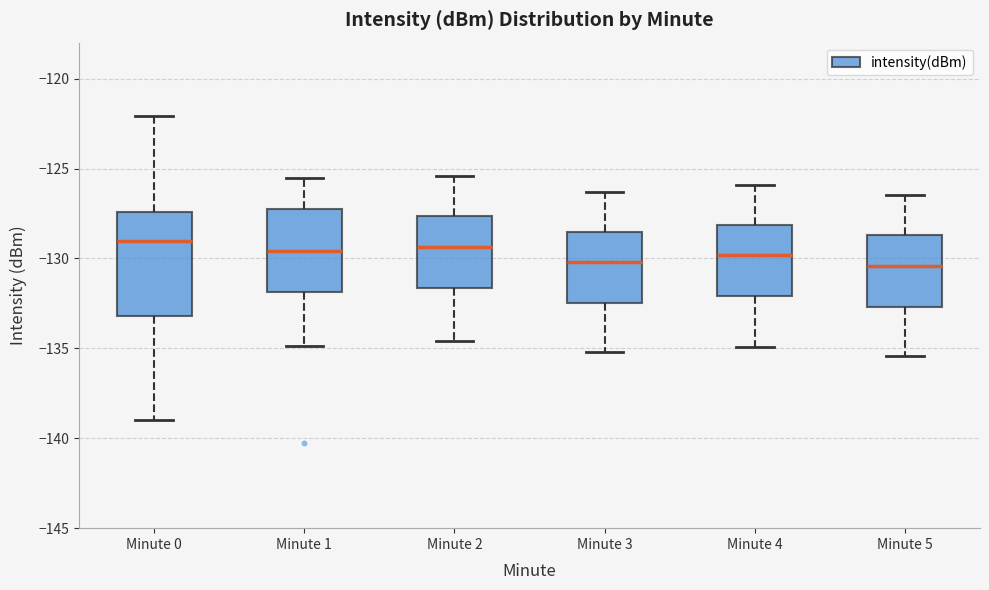

Where does the lower whisker of the box for Minute 3 end on the y-axis? The values are not printed on the chart, so give them approximately, as read against the axis.

-135.0